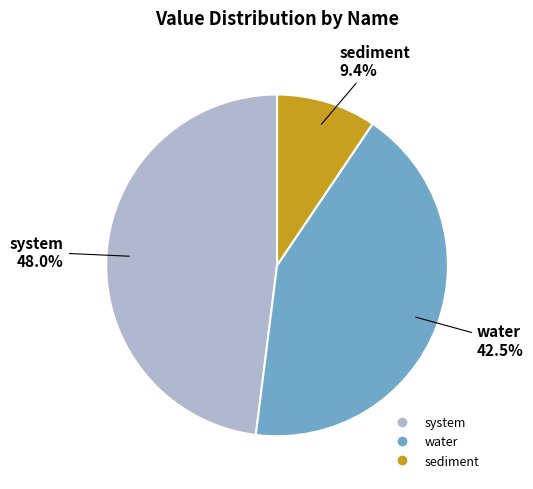

What is the ratio of the value at system to the value at water?

1.1